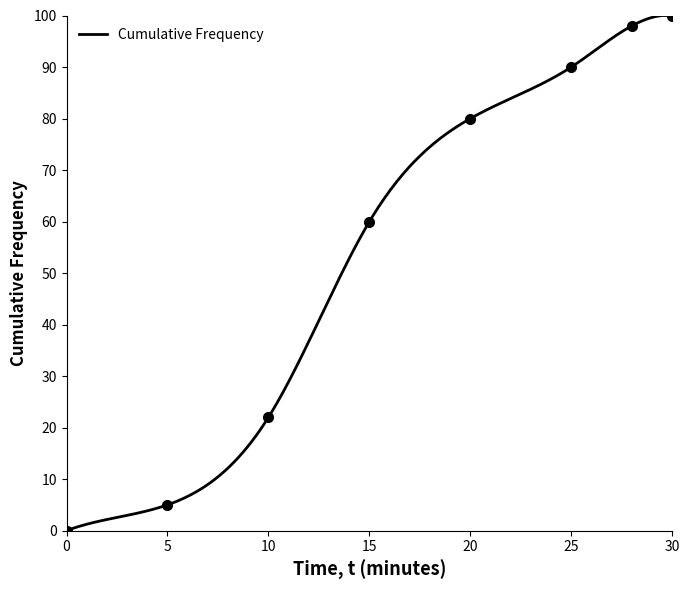

The chart shows a value of 36 at 20. True or false?

False